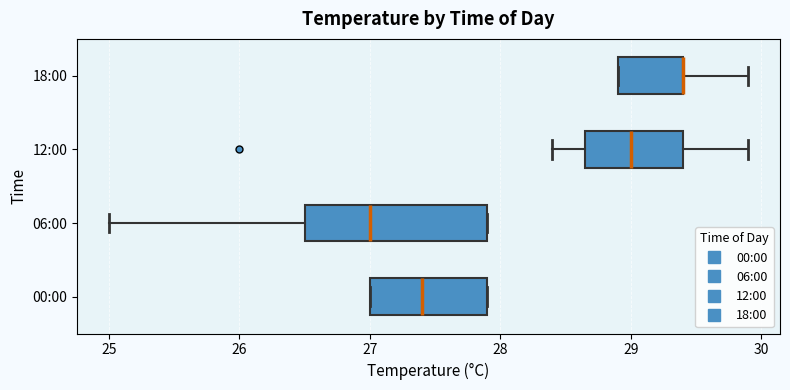

Reading bottom to top, read every box against the x-axis: the position of its median line, the range the box covers, and the ends of its whiskers. The values are not printed on the chart, so give them approximately, as read against the axis.

00:00: median 27.4, box 27.0 to 27.9, whiskers 27.0 to 27.9
06:00: median 27.0, box 26.5 to 27.9, whiskers 25.0 to 27.9
12:00: median 29.0, box 28.7 to 29.4, whiskers 28.4 to 29.9
18:00: median 29.4 (drawn on the box's right edge), box 28.9 to 29.4, whiskers 28.9 to 29.9